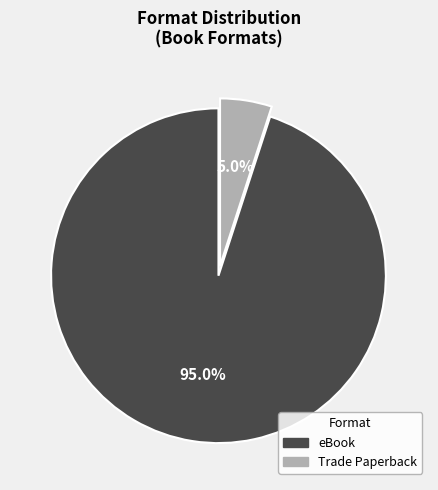

Count the number of slices in the pie.

2